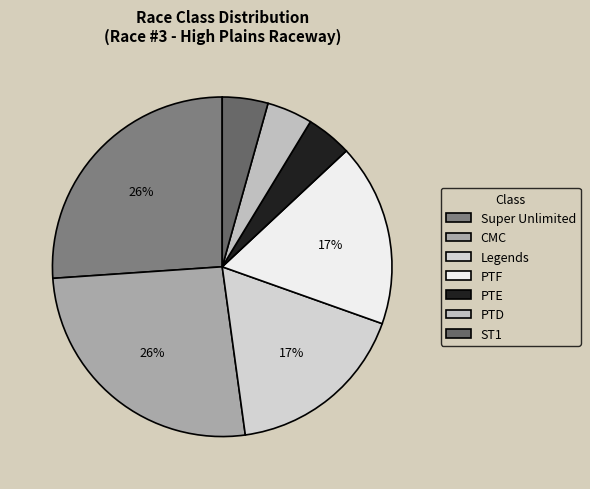

Does any single category account for the majority?

No